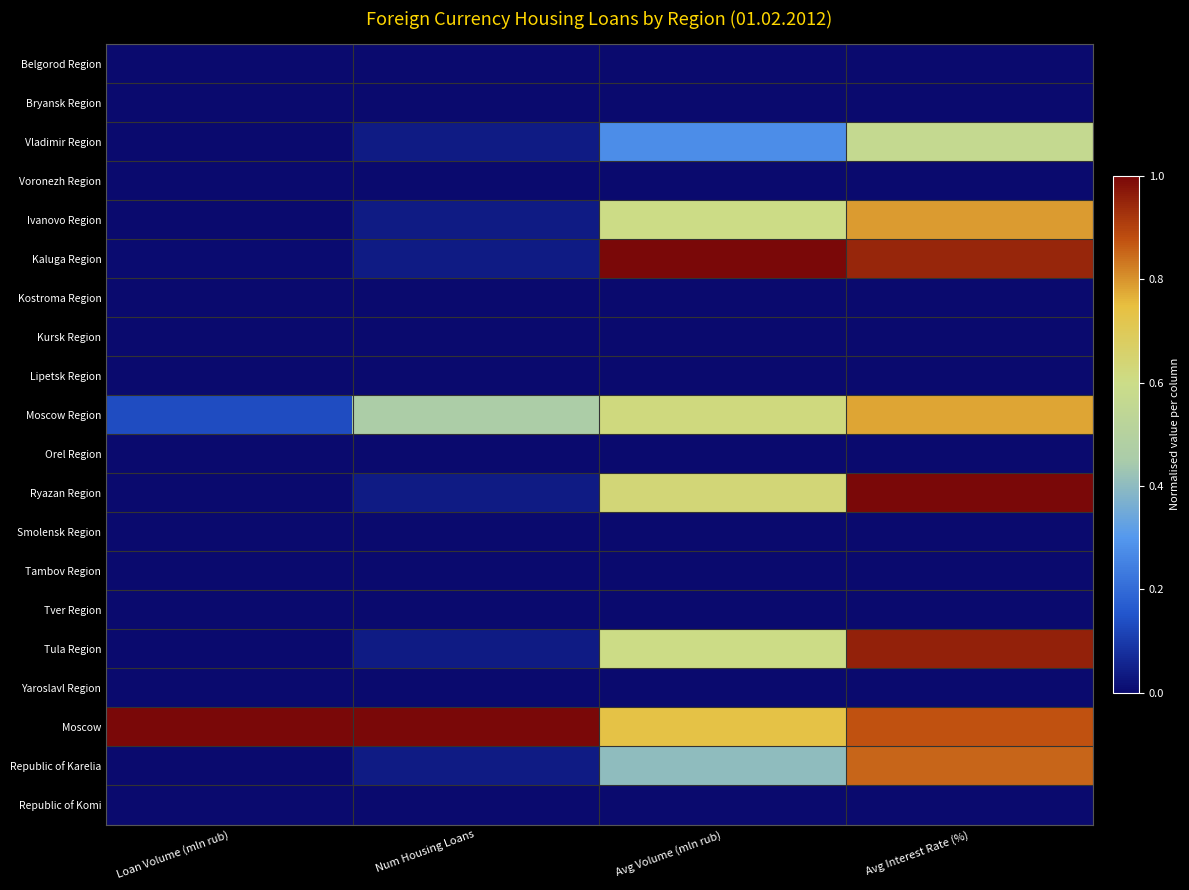

Between Num Housing Loans and Avg Volume (mln rub), which series saw the biggest shift?

Kaluga Region